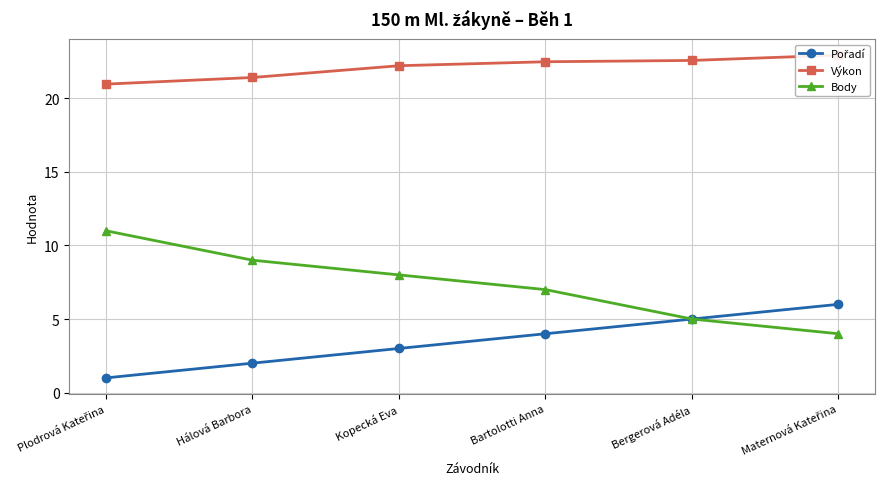

What is the approximate value of Výkon at Hálová Barbora?

21.4